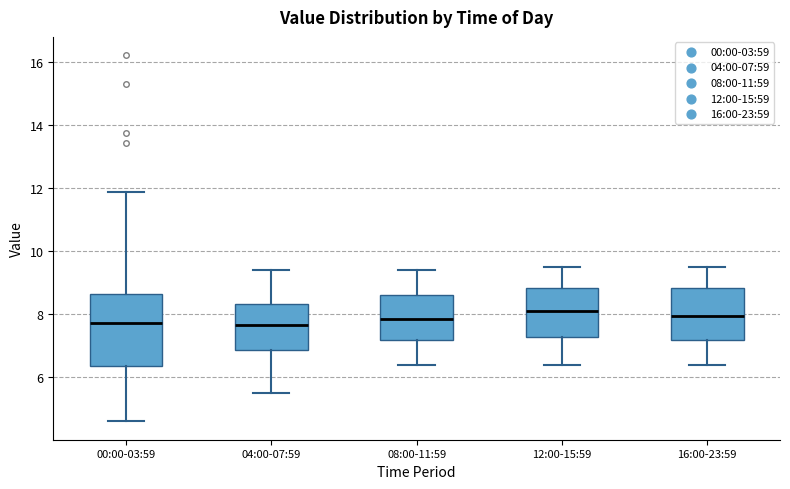

Comparing the boxes themselves (not the whiskers), which one is the tallest?

00:00-03:59